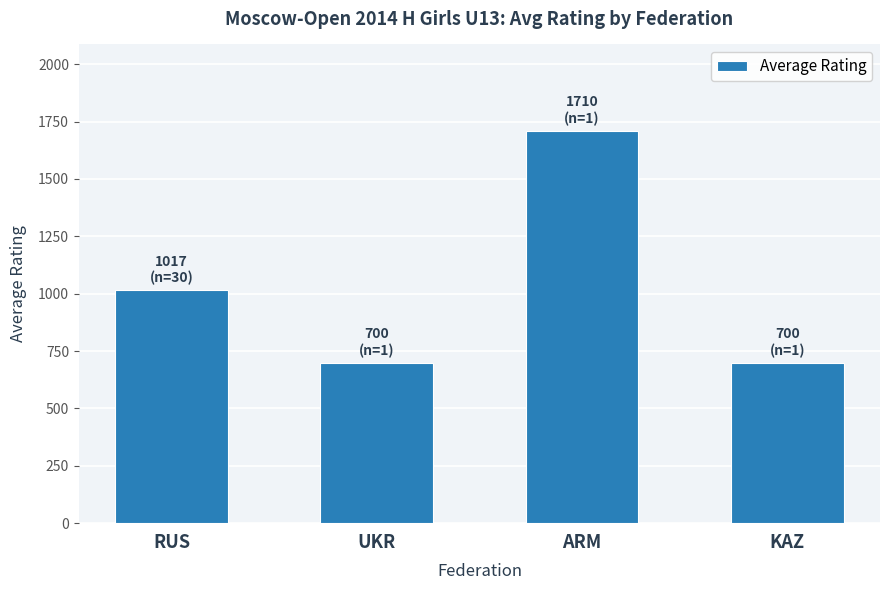

What value does the data have at ARM?

1710.0